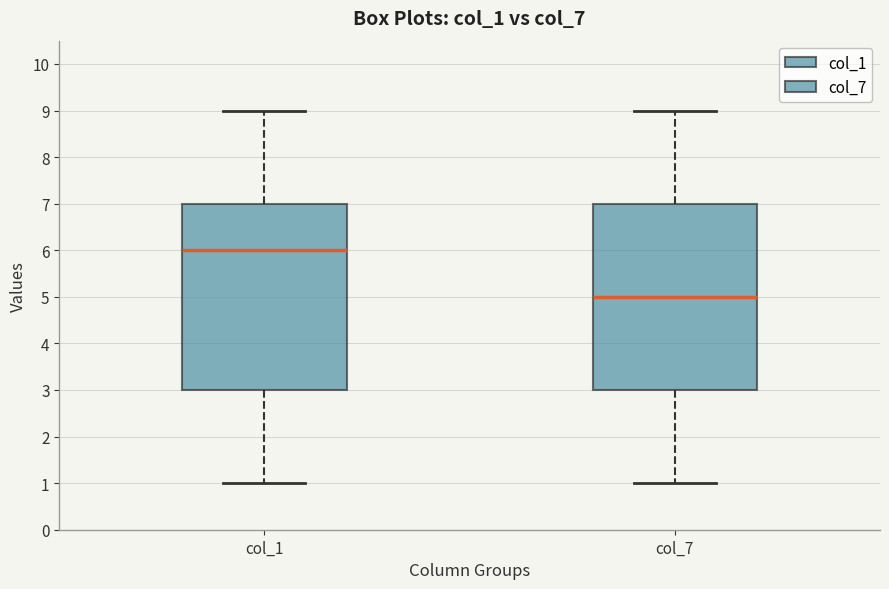

Where is the upper edge of the box for col_1 on the y-axis? The values are not printed on the chart, so give them approximately, as read against the axis.

7